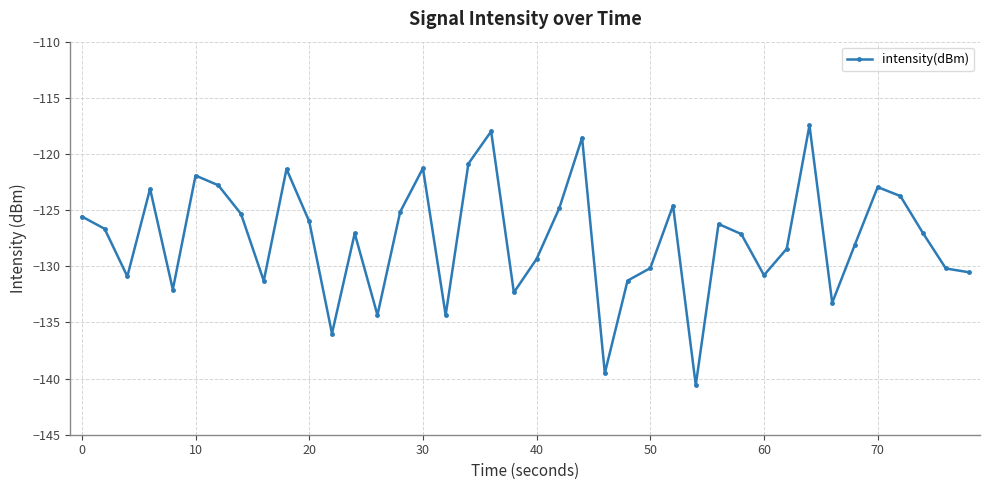

How many points are higher than both their immediate neighbors (excluding endpoints)?

11